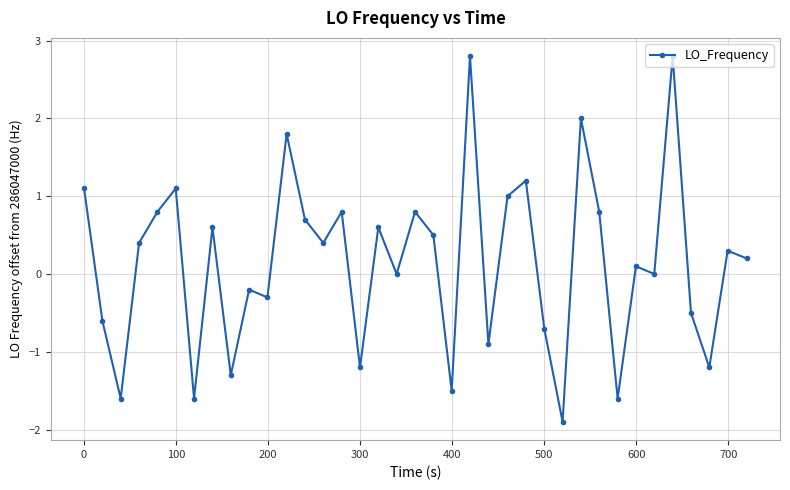

What is the average value?

0.2